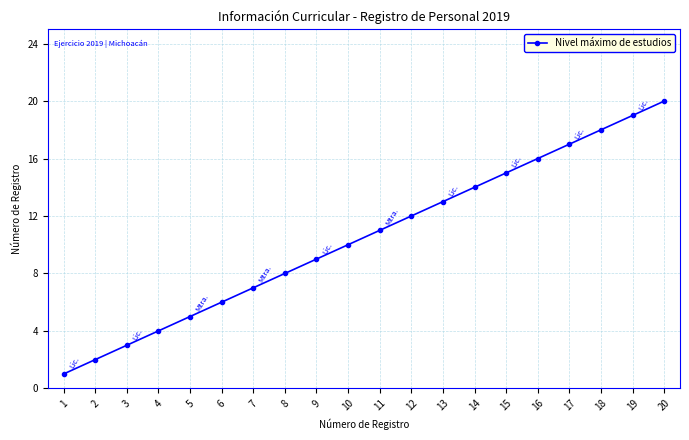

The value at 20 is 11. True or false?

False